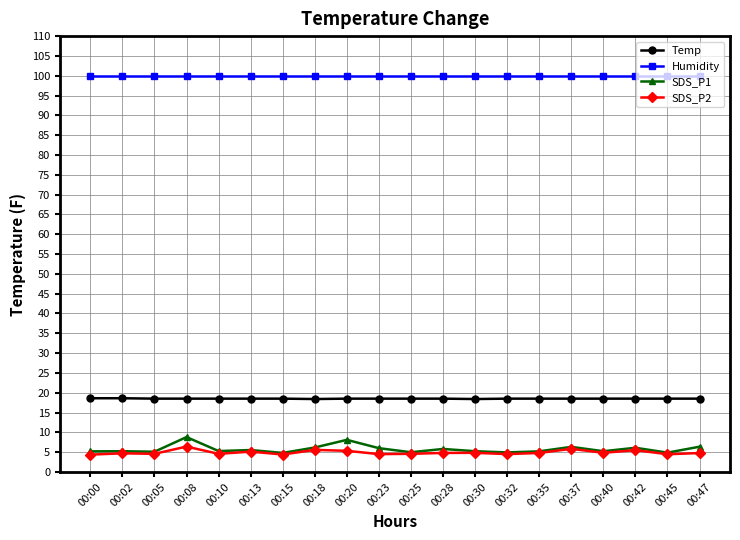

What is the value of the Temp point at the 2nd from the left?

18.6